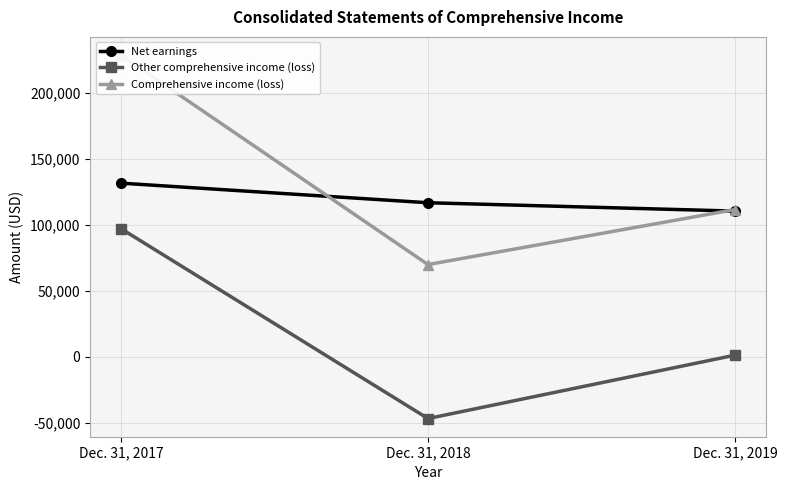

What is the sum of all Net earnings values?

358795